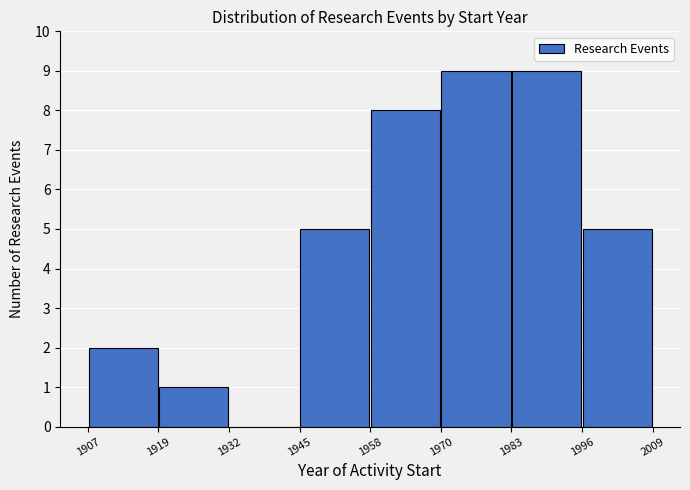

Reading left to right, list every bar in this chart as the range it spans on the x-axis followed by its height. The values are not printed on the chart, so give them approximately, as read against the axis.

1907 to 1919: 2
1919 to 1932: 1
1932 to 1945: 0
1945 to 1958: 5
1958 to 1970: 8
1970 to 1983: 9
1983 to 1996: 9
1996 to 2009: 5